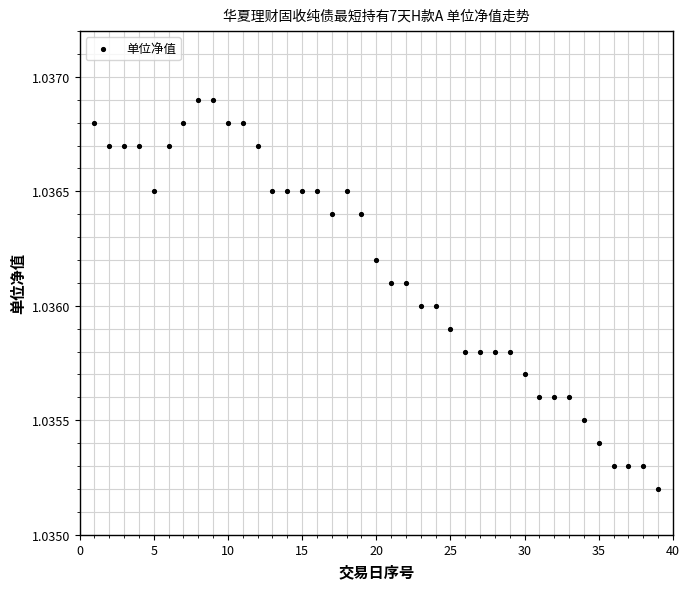

What is the range of X values (max minus min)?

38.0